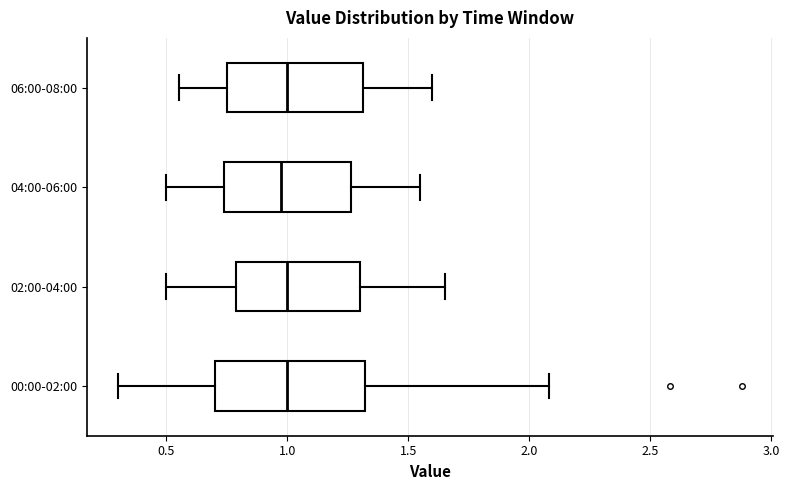

Reading bottom to top, read every box against the x-axis: the position of its median line, the range the box covers, and the ends of its whiskers. The values are not printed on the chart, so give them approximately, as read against the axis.

00:00-02:00: median 1.00, box 0.70 to 1.30, whiskers 0.30 to 2.10
02:00-04:00: median 1.00, box 0.80 to 1.30, whiskers 0.50 to 1.65
04:00-06:00: median 1.00, box 0.75 to 1.25, whiskers 0.50 to 1.55
06:00-08:00: median 1.00, box 0.75 to 1.30, whiskers 0.55 to 1.60